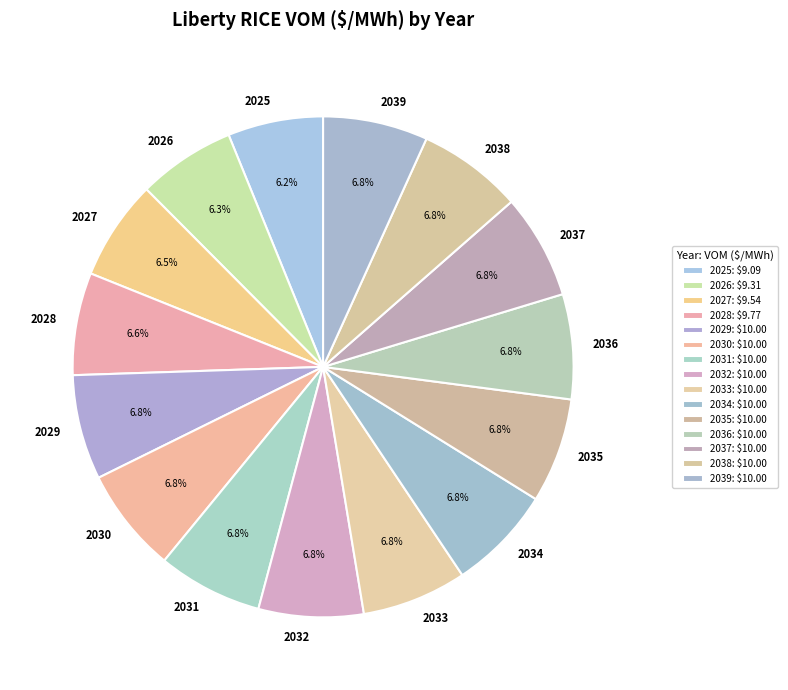

Is 2026 the majority of the pie?

No